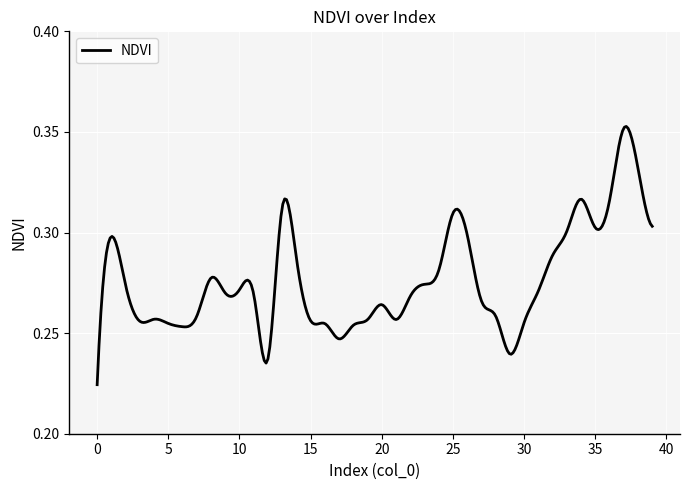

Is this an area chart (filled region under the line)?

No